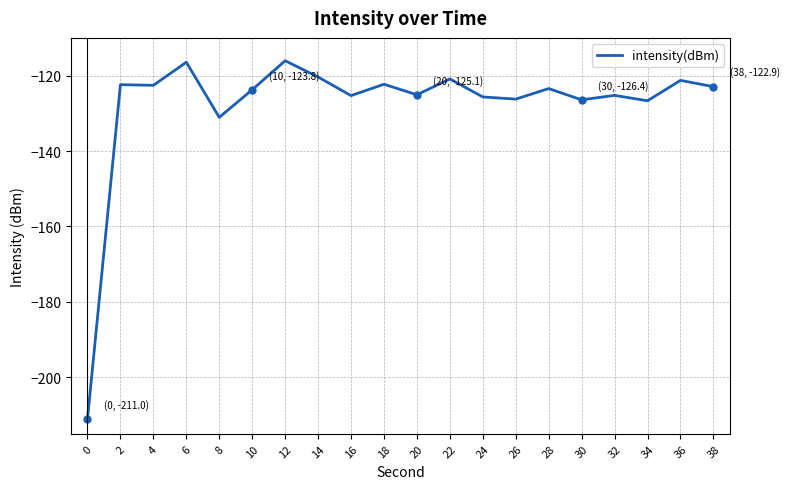

Between 34 and 18, which is larger?

18